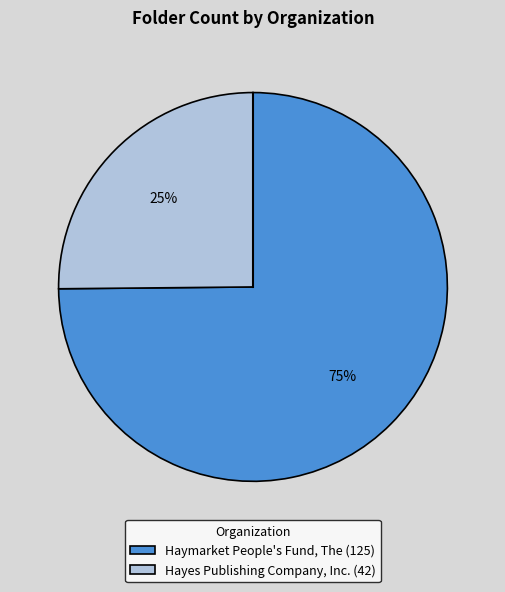

What is the largest slice in the pie chart?

Haymarket People's Fund, The